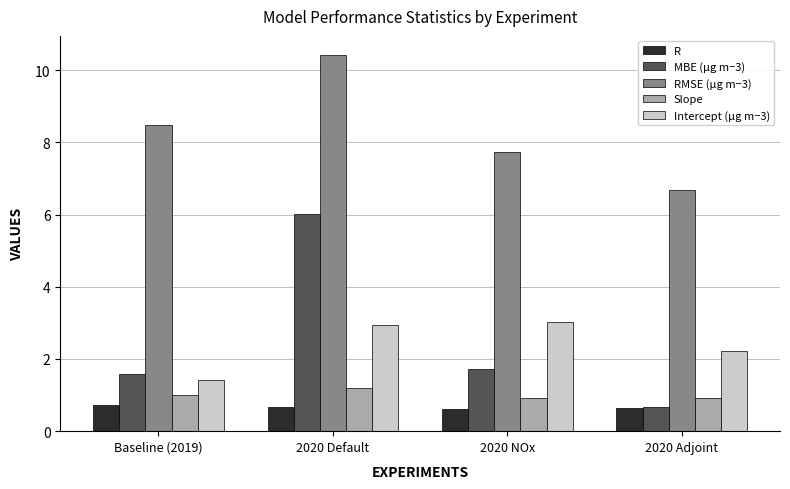

What is the total value across all series at 2020 NOx?

14.0